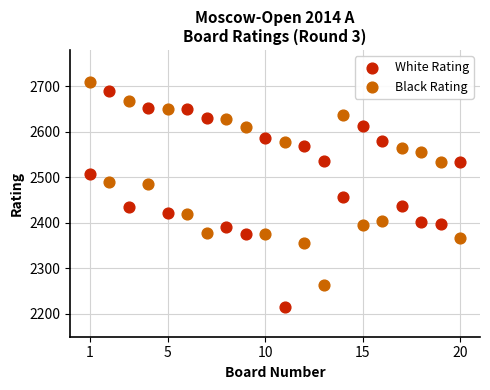

Across all data points, what is the range of X values (max minus min)?

19